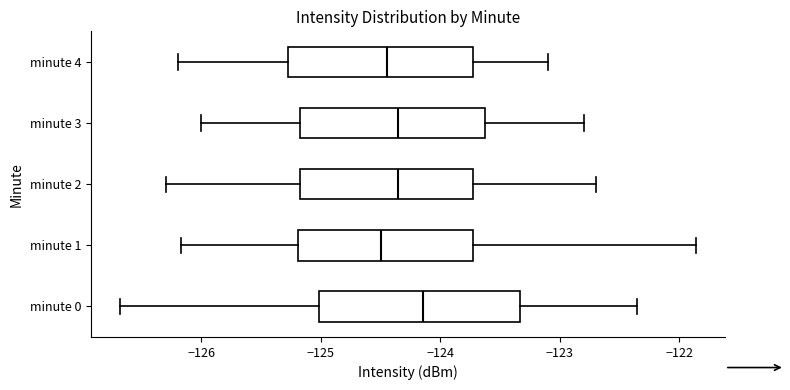

Where does the median line of the box for minute 2 sit on the x-axis? The values are not printed on the chart, so give them approximately, as read against the axis.

-124.3